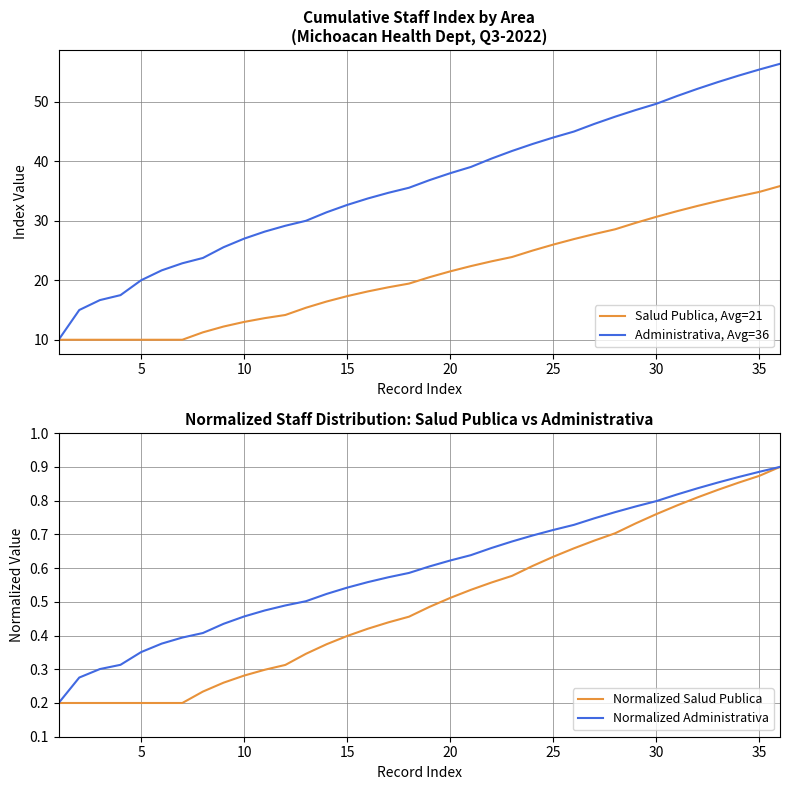

The Administrativa, Avg=36 series shows 24.9 at 20. True or false?

False